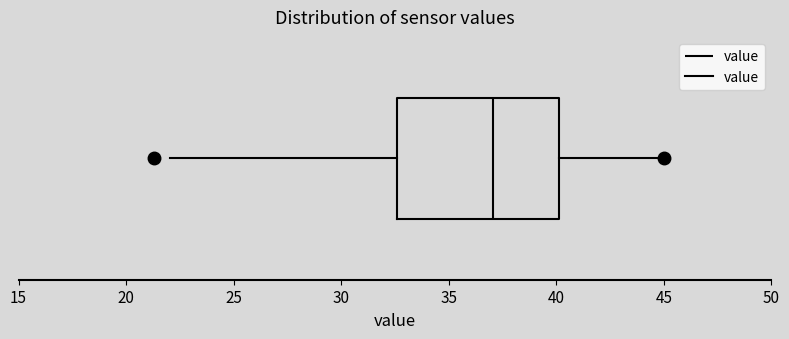

Where does the left whisker of the box end on the x-axis? The values are not printed on the chart, so give them approximately, as read against the axis.

22.0